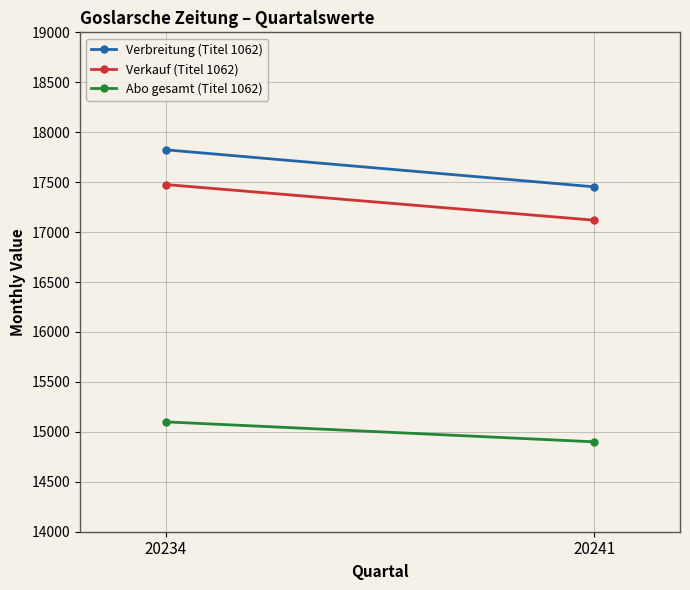

What is the difference between the Abo gesamt (Titel 1062) values at 20241 and 20234?

200